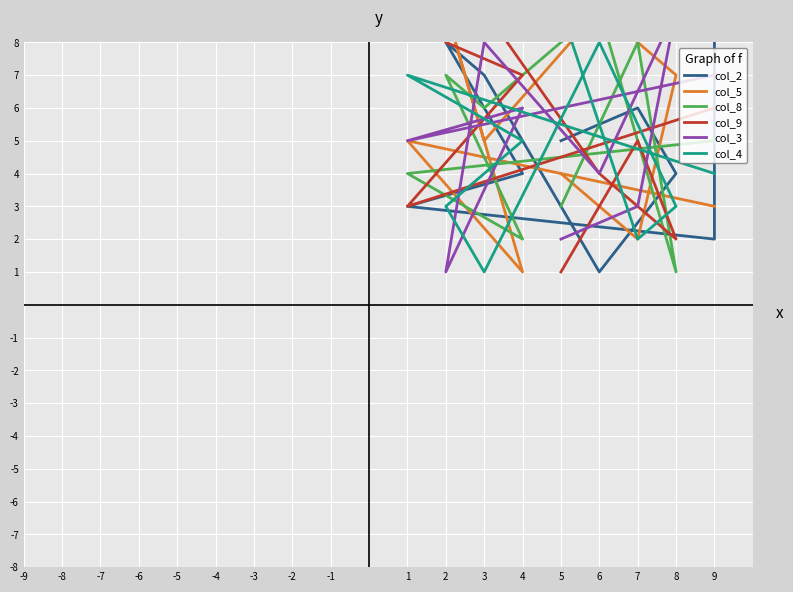

True or false: col_2 has a value of 14 at 2.

False